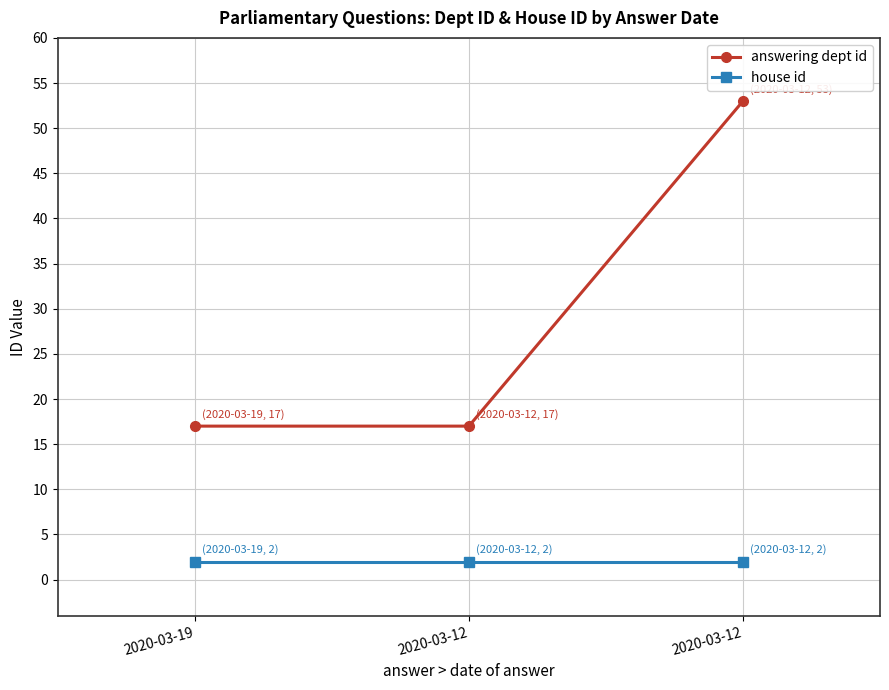

List the labels in order of house id value, smallest first.

2020-03-19, 2020-03-12, 2020-03-12